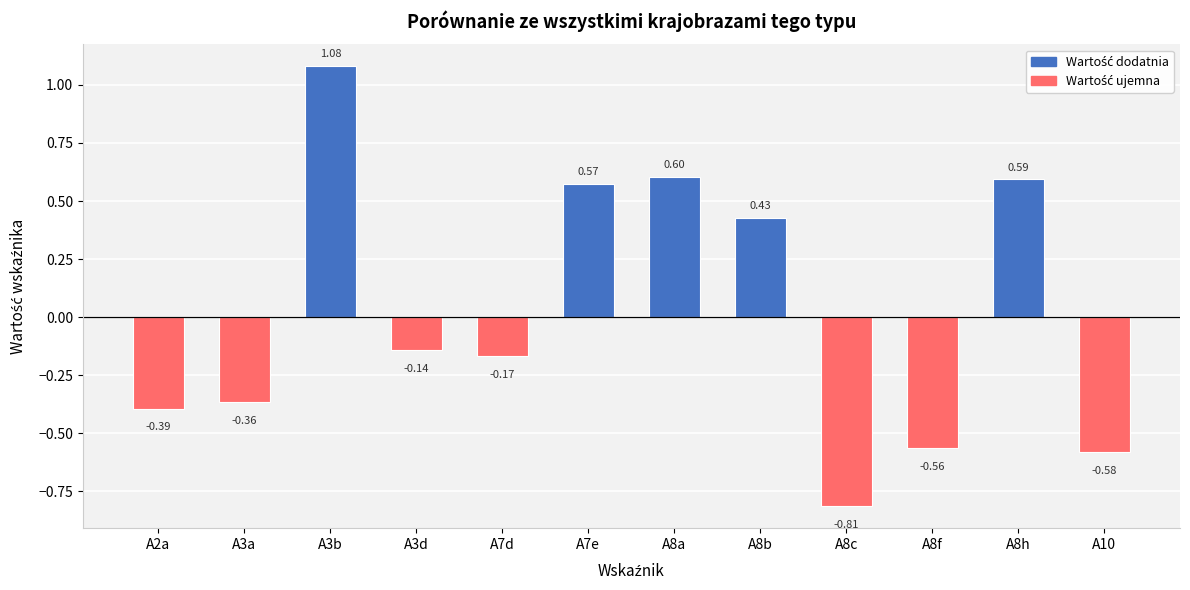

What is the label of the 12th bar from the left?

A10